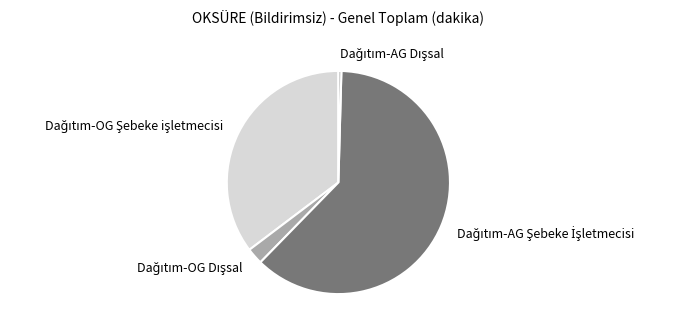

Is there any slice that represents more than half of the pie?

Yes